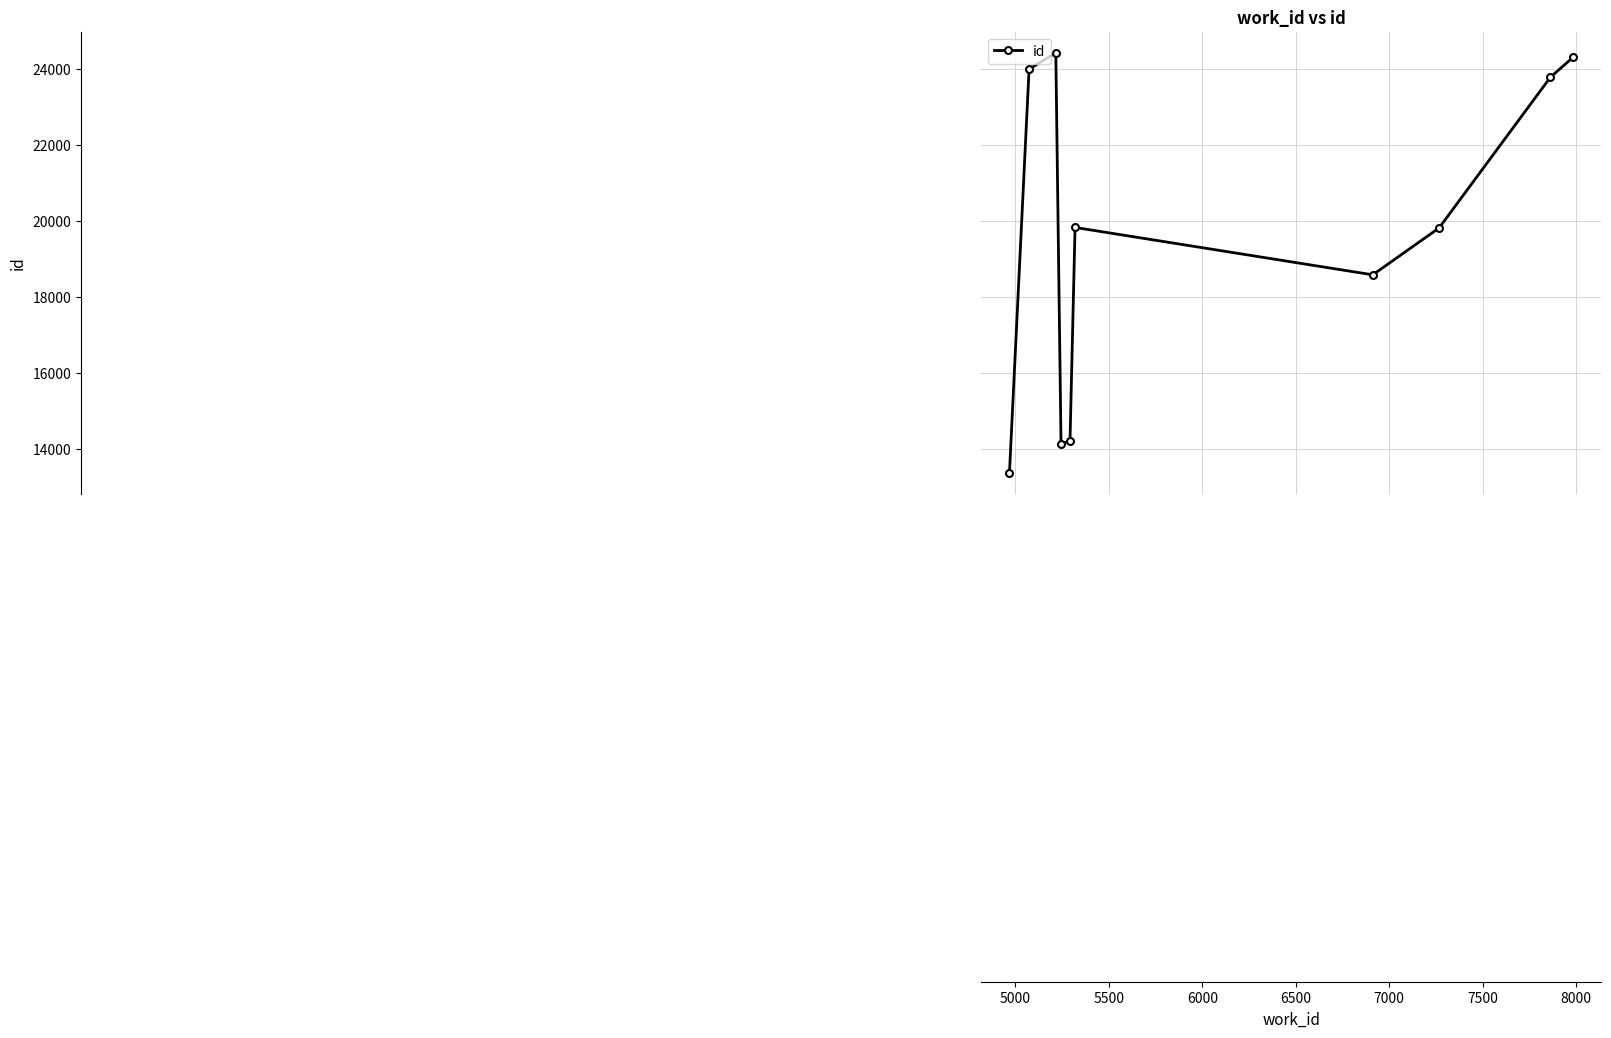

What is the greatest value displayed?

24415